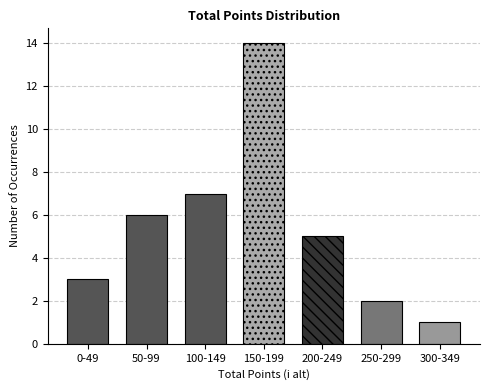

Reading left to right, what are all the values shown in this chart?

3	6	7	14	5	2	1